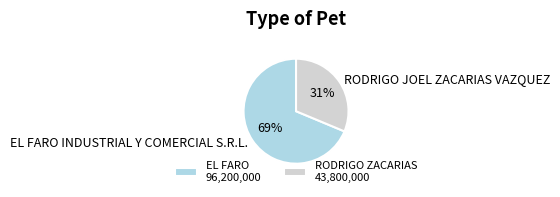

To the nearest percent, what percentage of the pie is EL FARO INDUSTRIAL Y COMERCIAL S.R.L.?

69%